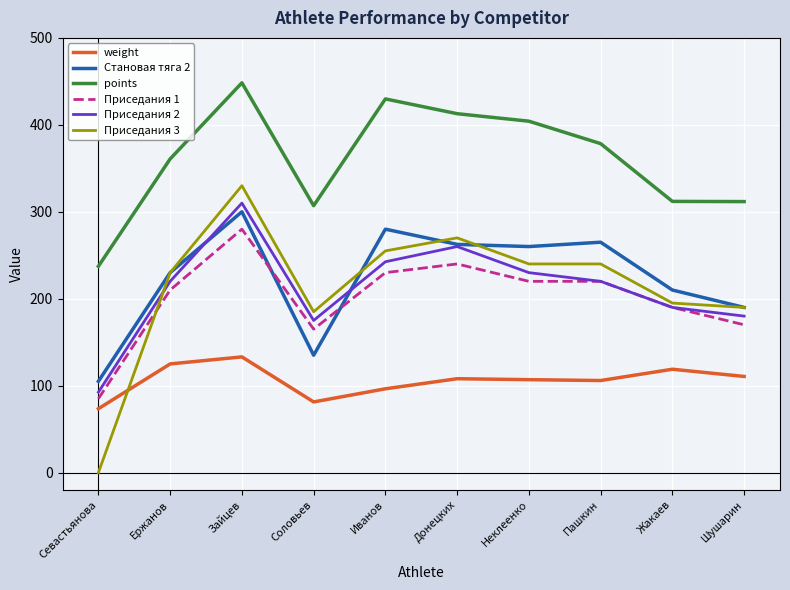

True or false: Приседания 1 and weight cross at least once.

False